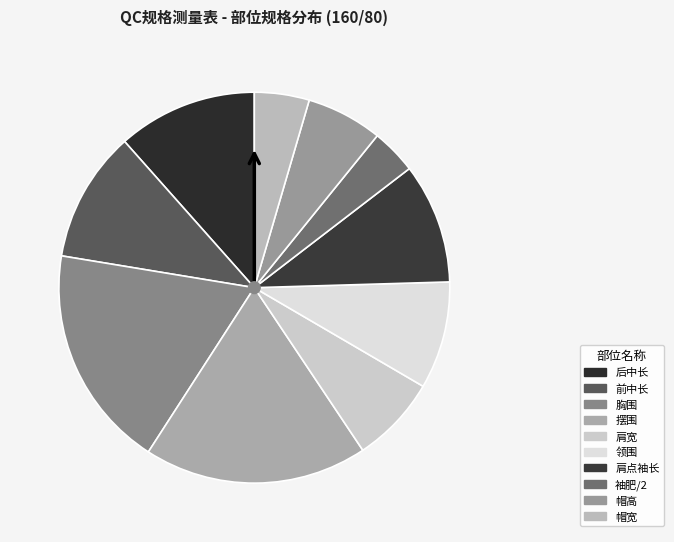

To the nearest percent, what is the difference between the largest and smallest slice percentages?

15%